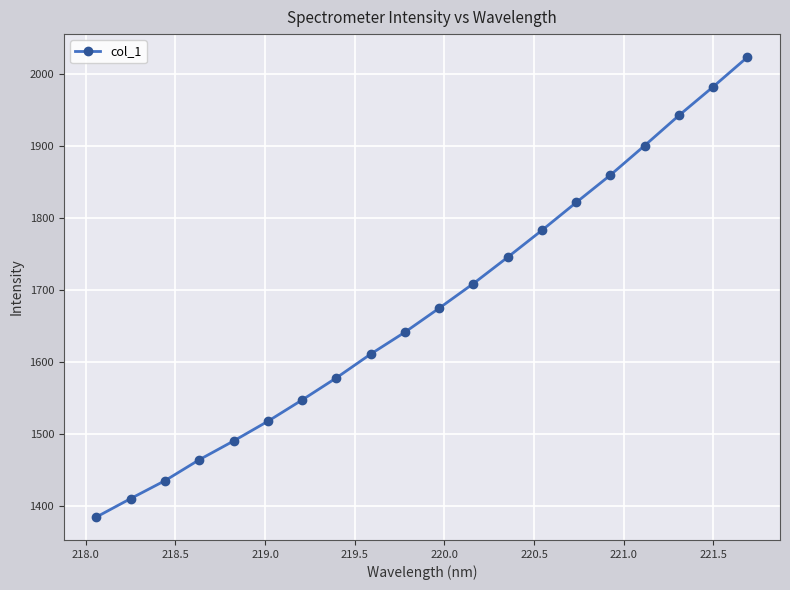

How many data points are less than 1674?

10